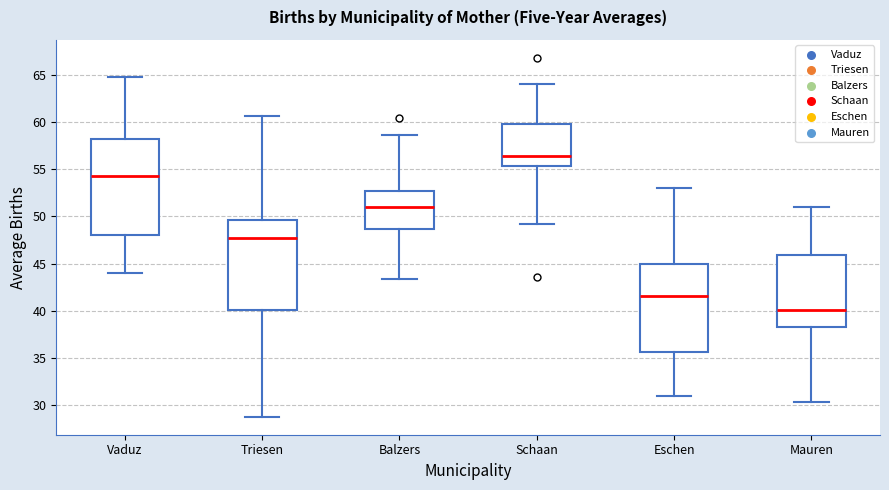

Reading left to right, read every box against the y-axis: the position of its median line, the range the box covers, and the ends of its whiskers. The values are not printed on the chart, so give them approximately, as read against the axis.

Vaduz: median 54.5, box 48.0 to 58.0, whiskers 44.0 to 65.0
Triesen: median 47.5, box 40.0 to 49.5, whiskers 29.0 to 60.5
Balzers: median 51.0, box 48.5 to 52.5, whiskers 43.5 to 58.5
Schaan: median 56.5, box 55.5 to 60.0, whiskers 49.0 to 64.0
Eschen: median 41.5, box 35.5 to 45.0, whiskers 31.0 to 53.0
Mauren: median 40.0, box 38.5 to 46.0, whiskers 30.5 to 51.0